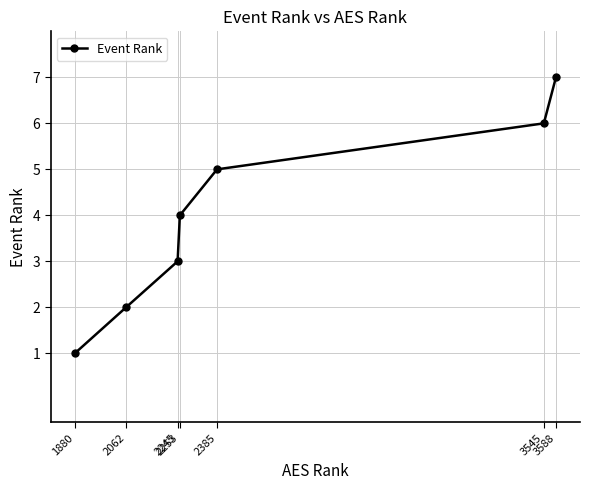

Is it true that the value at 3588 is 7?

True